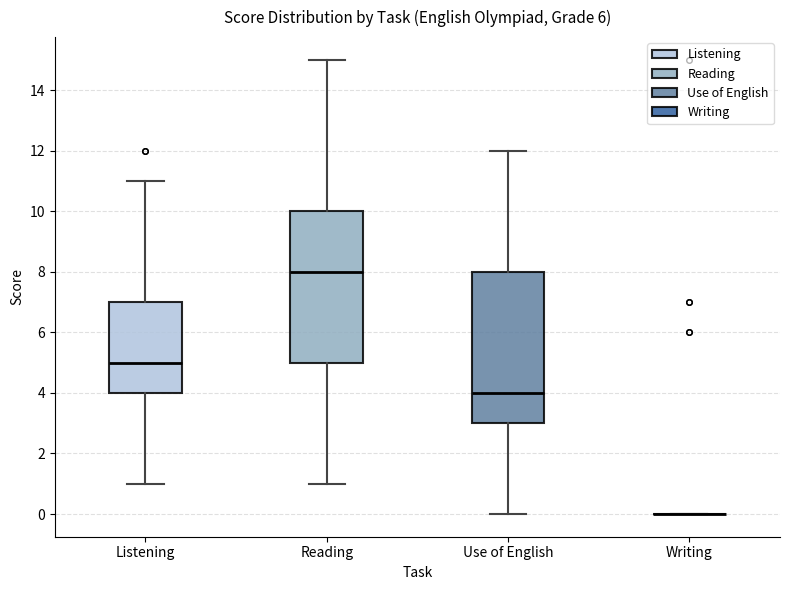

Reading left to right, transcribe this box plot: for each box, give where its median line is, the range the box spans, and where its two whiskers end, as read against the y-axis. The values are not printed on the chart, so give them approximately, as read against the axis.

Listening: median 5, box 4 to 7, whiskers 1 to 11
Reading: median 8, box 5 to 10, whiskers 1 to 15
Use of English: median 4, box 3 to 8, whiskers 0 to 12
Writing: box collapsed to a line at 0, whiskers 0 to 0